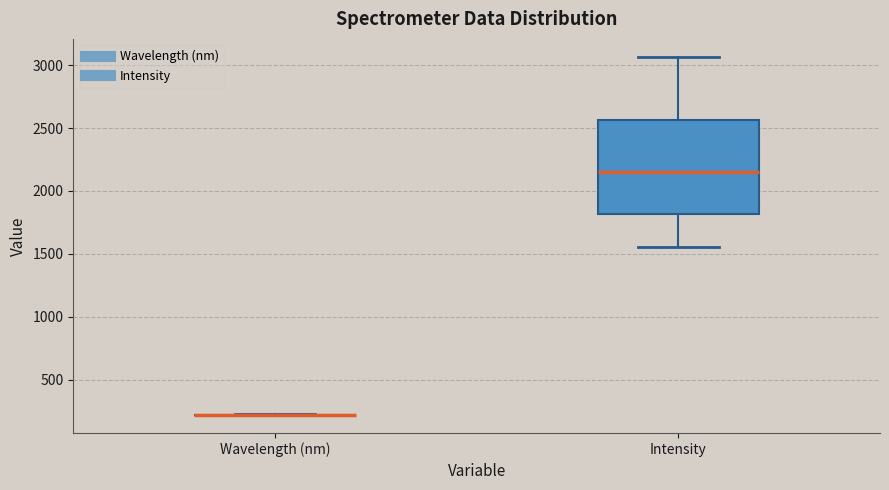

Reading left to right, transcribe this box plot: for each box, give where its median line is, the range the box spans, and where its two whiskers end, as read against the y-axis. The values are not printed on the chart, so give them approximately, as read against the axis.

Wavelength (nm): box collapsed to a line at 200, whiskers 200 to 200
Intensity: median 2150, box 1800 to 2550, whiskers 1550 to 3050